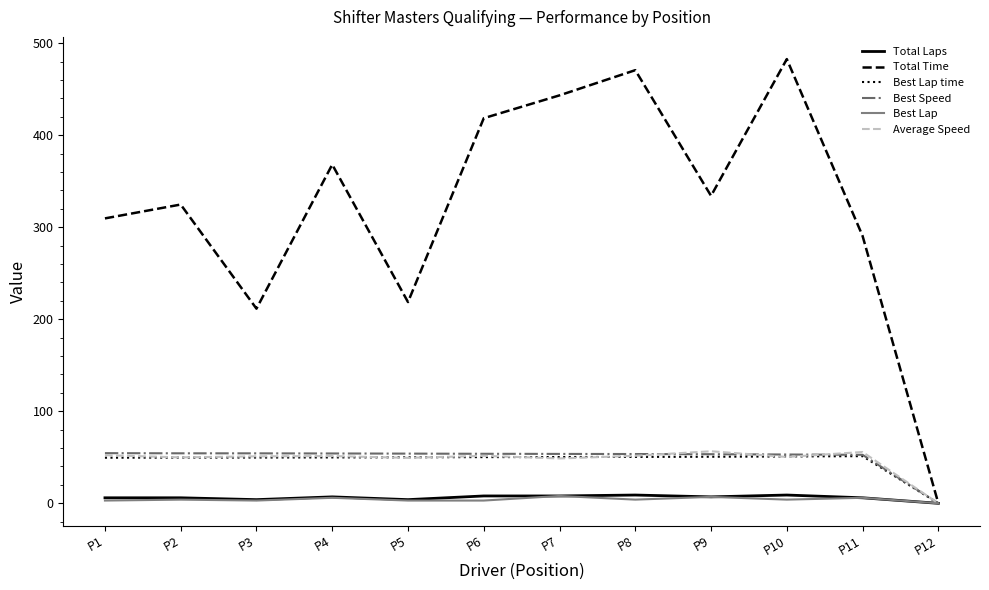

The Total Time series shows 290.5 at P11. True or false?

True